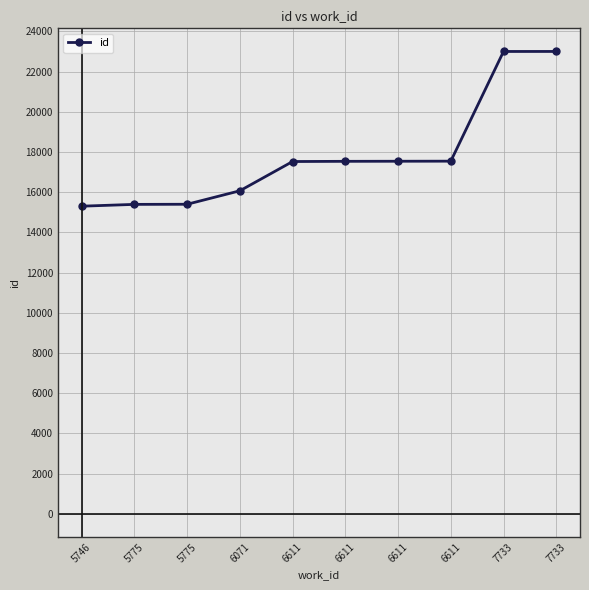

List the labels in order of value, smallest first.

5746, 5775, 5775, 6071, 6611, 6611, 6611, 6611, 7733, 7733